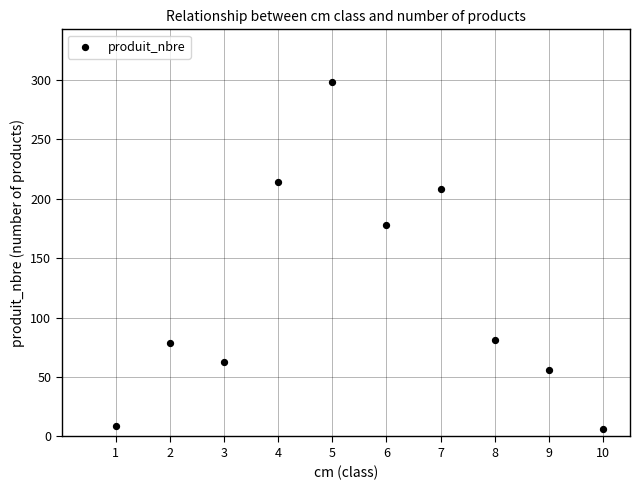

What is the range of X values (max minus min)?

9